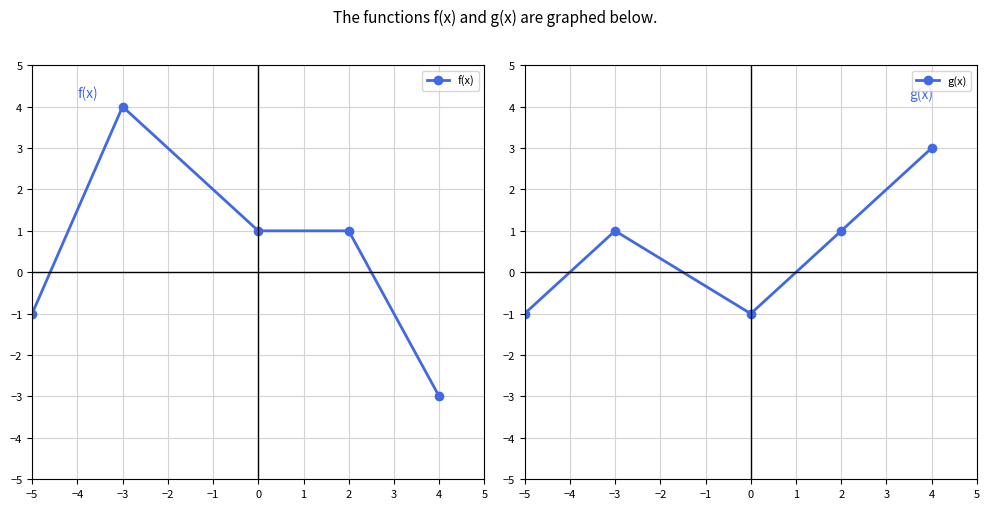

In f(x), how many points are higher than both neighbors (excluding endpoints)?

1